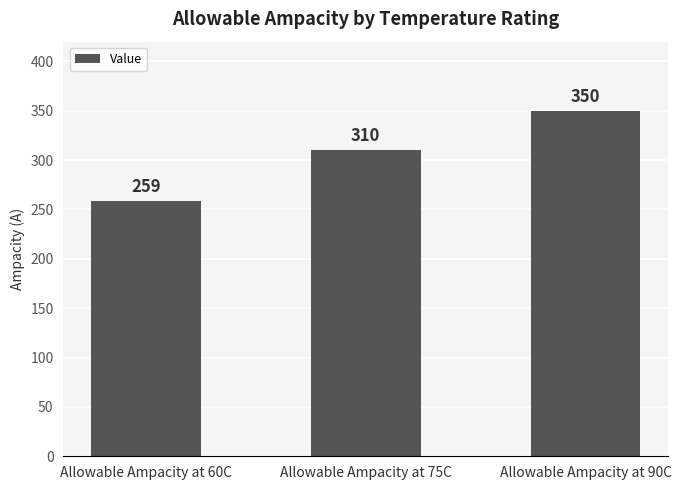

What is the label of the 2nd bar from the left?

Allowable Ampacity at 75C